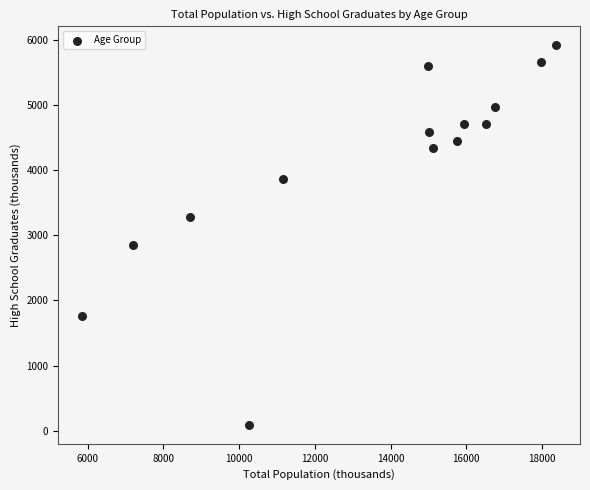

What is the range of X values (max minus min)?

12529